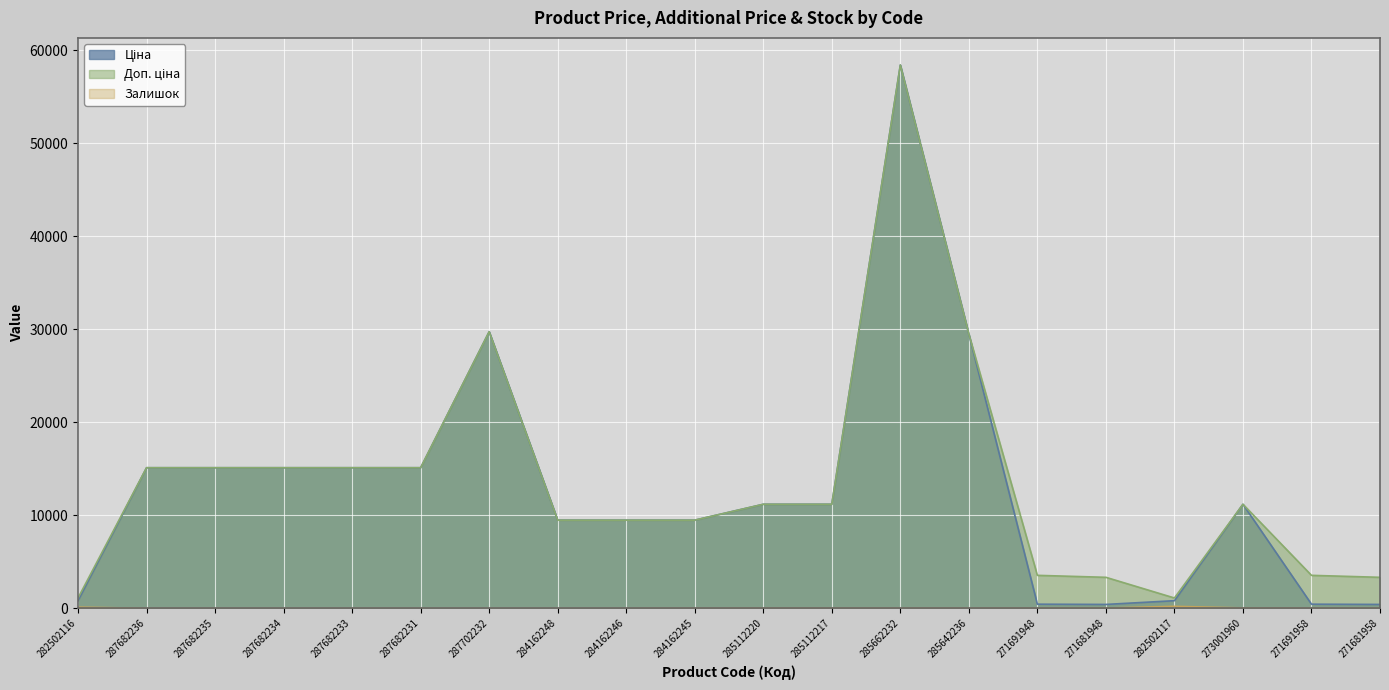

True or false: Ціна and Залишок intersect in this chart.

False